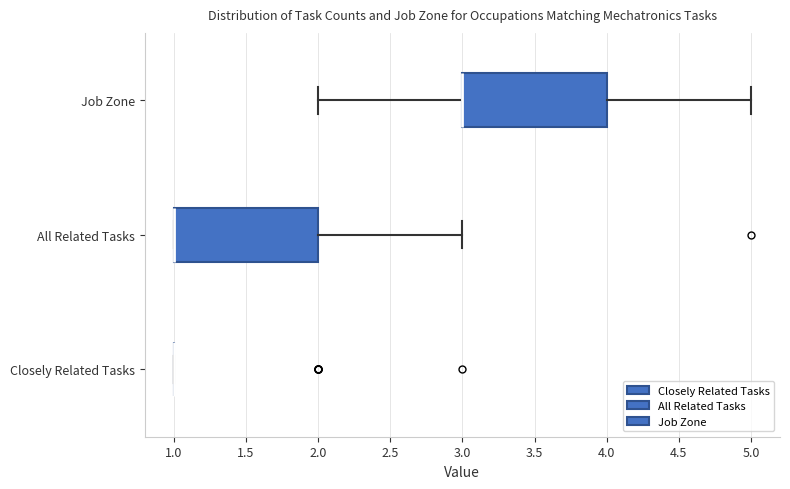

Reading bottom to top, transcribe this box plot: for each box, give where its median line is, the range the box spans, and where its two whiskers end, as read against the x-axis. The values are not printed on the chart, so give them approximately, as read against the axis.

Closely Related Tasks: box collapsed to a line at 1, whiskers 1 to 1
All Related Tasks: median 1 (drawn on the box's left edge), box 1 to 2, whiskers 1 to 3
Job Zone: median 3 (drawn on the box's left edge), box 3 to 4, whiskers 2 to 5